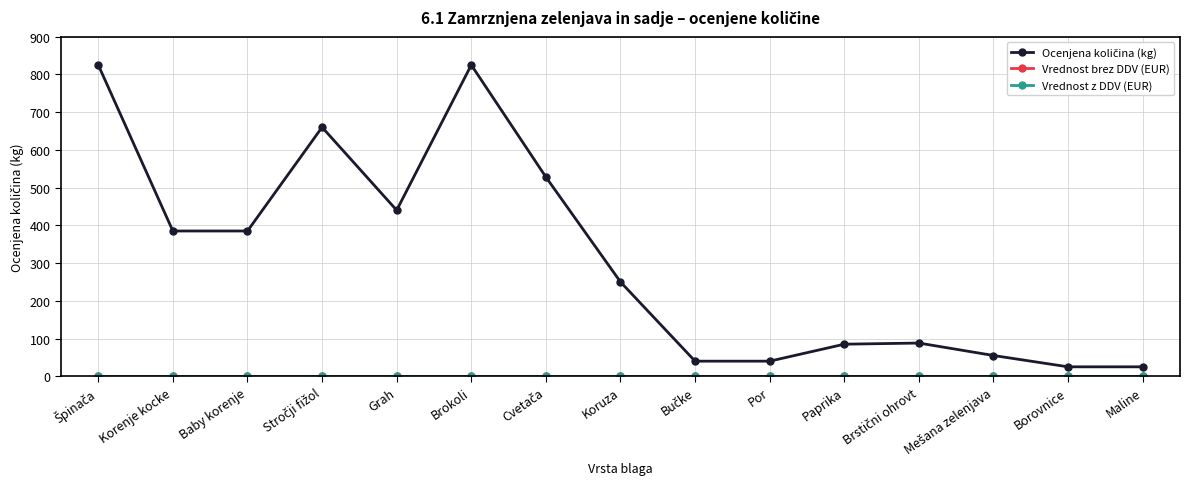

At Koruza, list the series in order from smallest to largest.

Vrednost brez DDV (EUR), Vrednost z DDV (EUR), Ocenjena količina (kg)